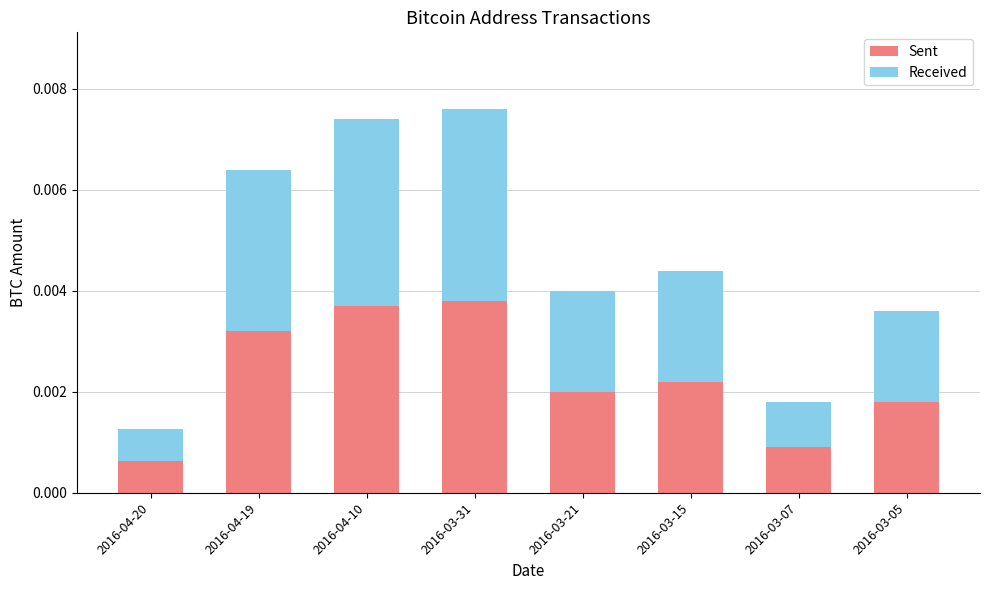

What are all the series names shown in the legend?

Sent, Received